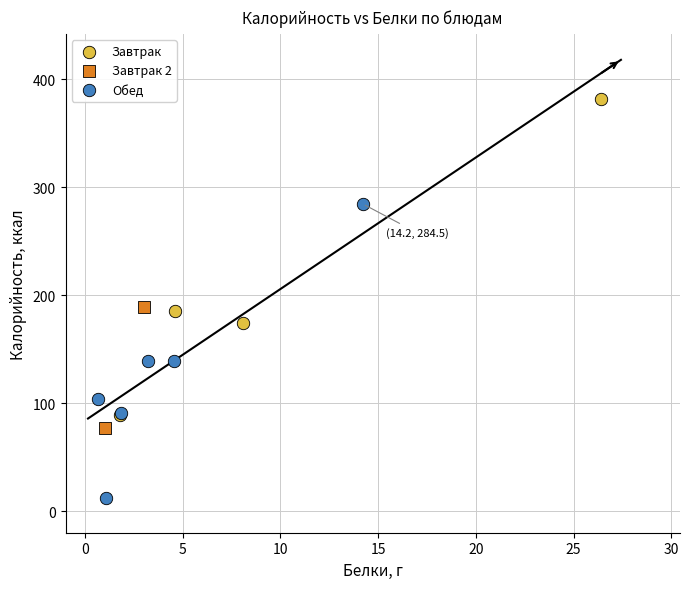

What are all the series names shown in the legend?

Завтрак, Завтрак 2, Обед